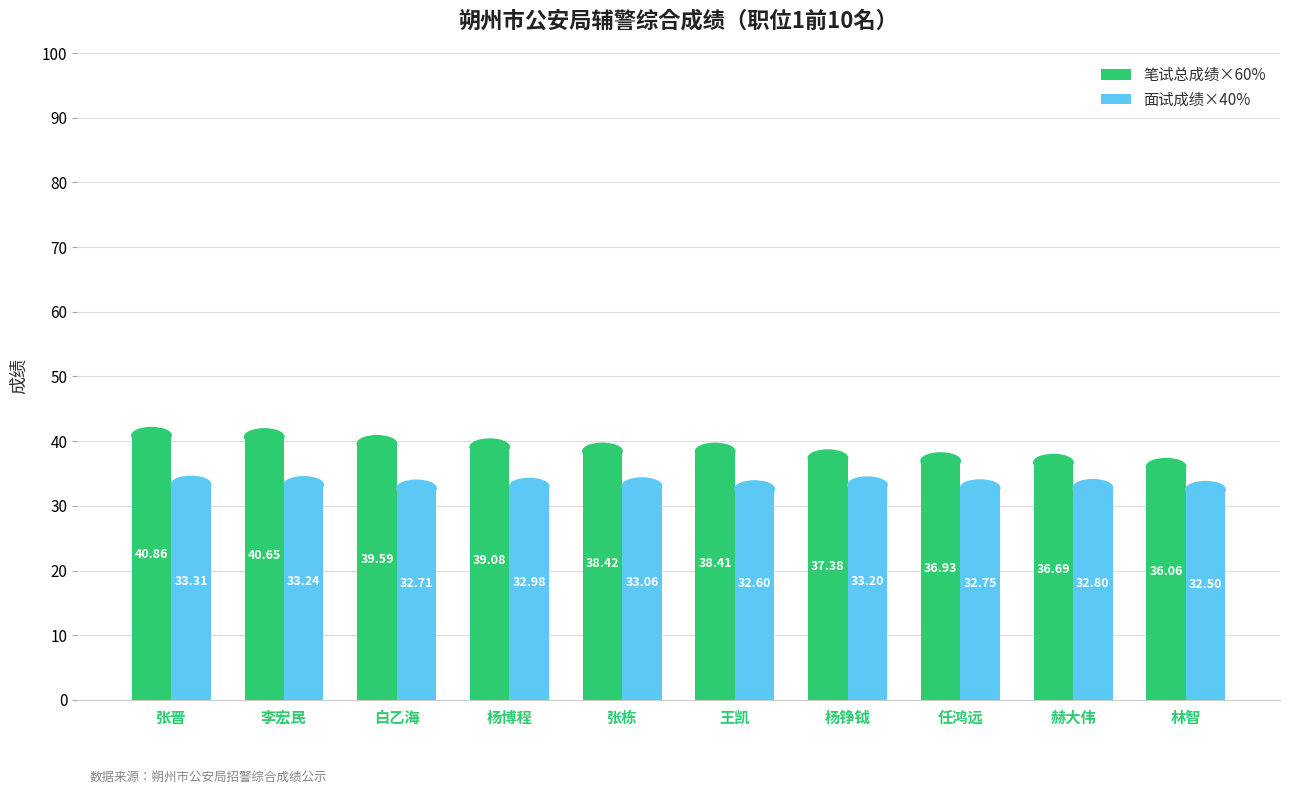

Read the 面试成绩×40% value at 杨铮钺.

33.2